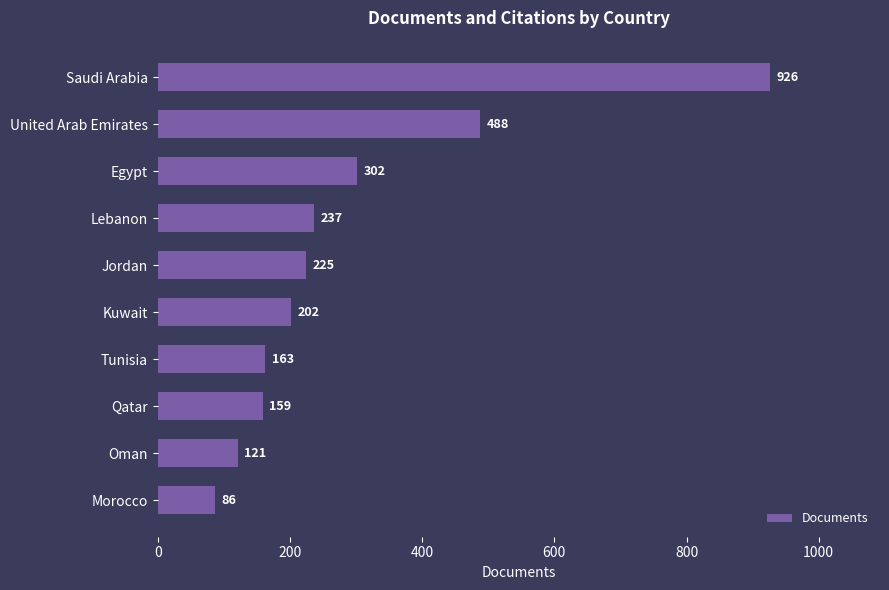

What is the label of the 7th bar from the bottom?

Lebanon